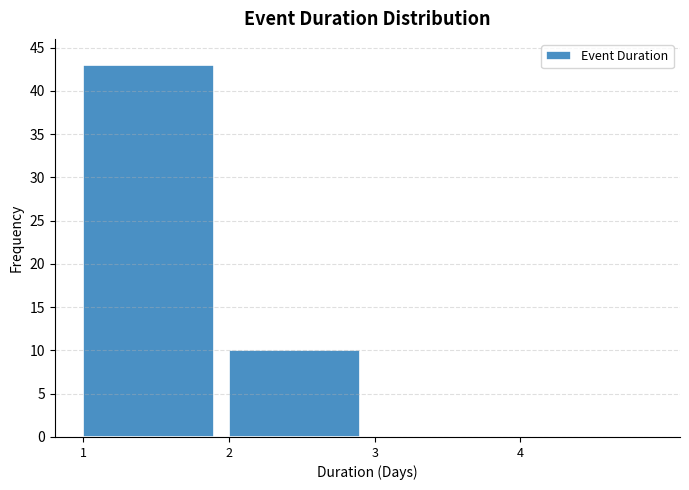

Reading left to right, list every bar in this chart as the range it spans on the x-axis followed by its height. The values are not printed on the chart, so give them approximately, as read against the axis.

1 to 2: 43
2 to 3: 10
3 to 4: 0
4 to 5: 0